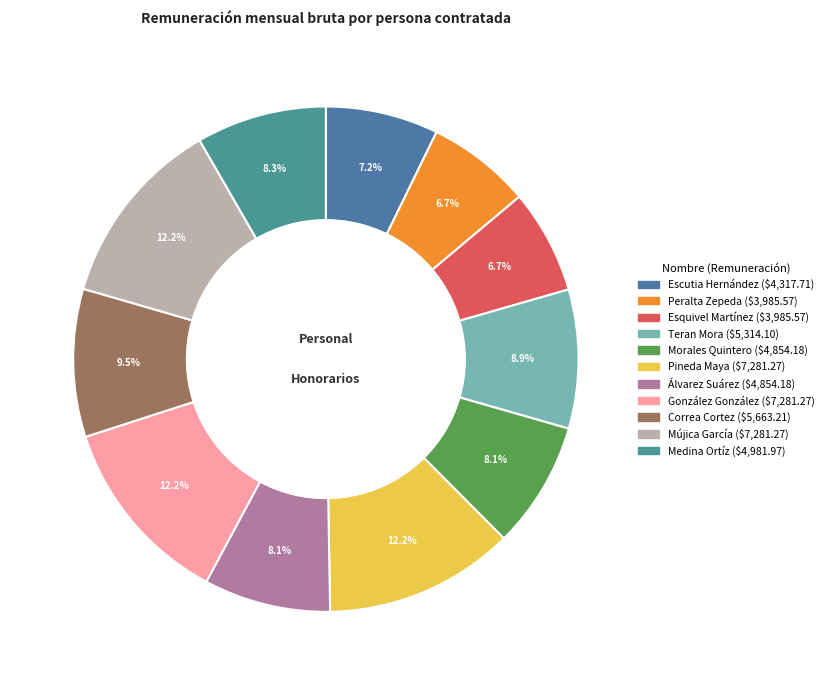

To the nearest percent, what is the average slice percentage?

9%